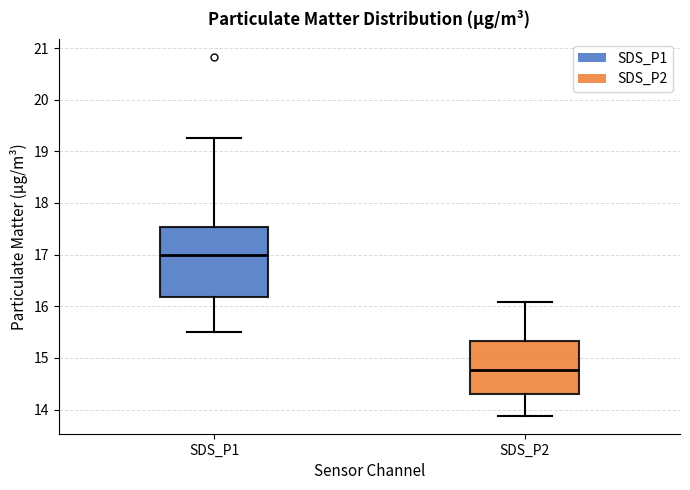

Which box's median line is the highest?

SDS_P1